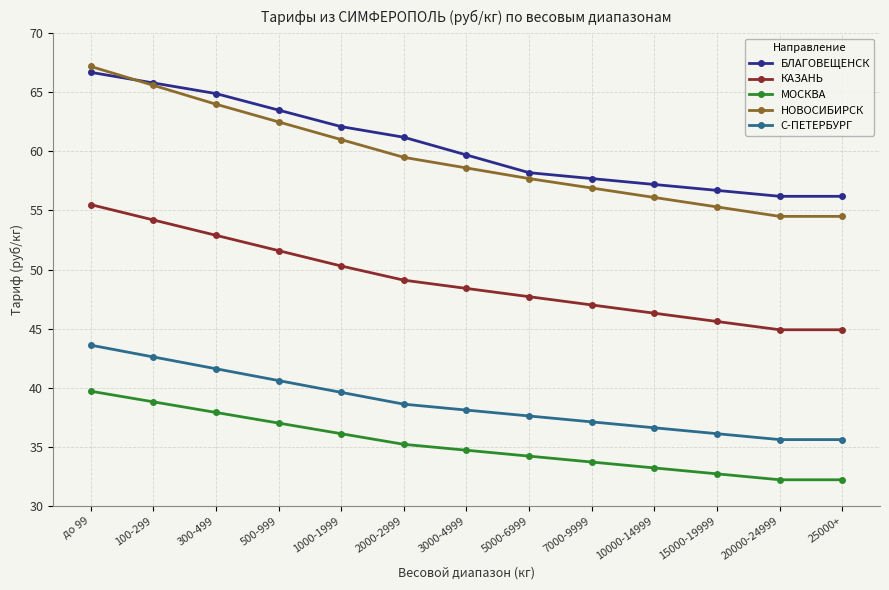

How many lines are shown in the chart?

5